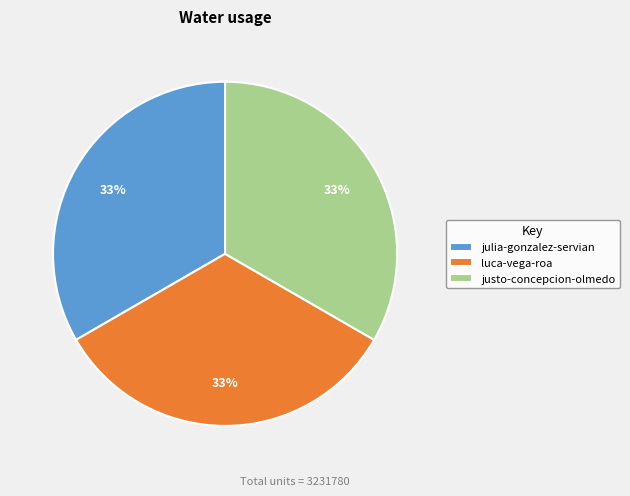

Does justo-concepcion-olmedo account for over 50% of the chart?

No